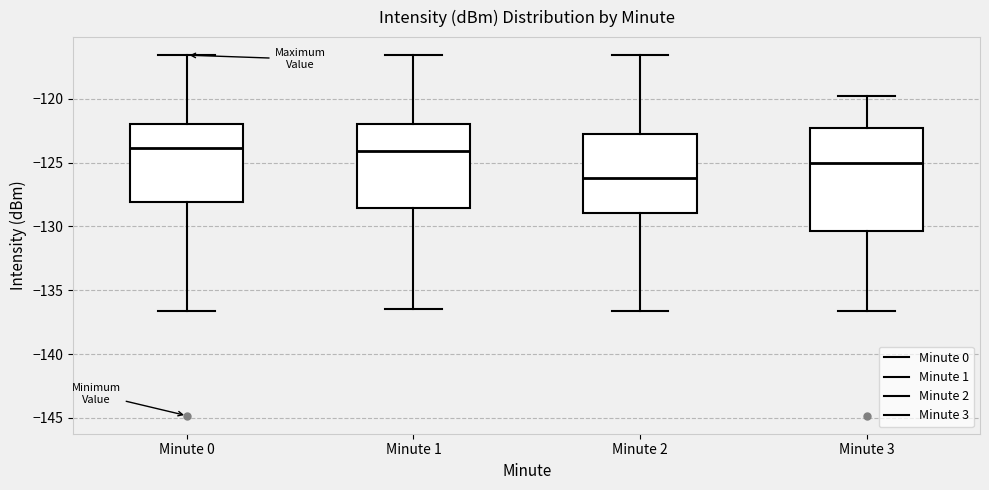

Reading left to right, read every box against the y-axis: the position of its median line, the range the box covers, and the ends of its whiskers. The values are not printed on the chart, so give them approximately, as read against the axis.

Minute 0: median -124.0, box -128.0 to -122.0, whiskers -136.5 to -116.5
Minute 1: median -124.0, box -128.5 to -122.0, whiskers -136.5 to -116.5
Minute 2: median -126.0, box -129.0 to -122.5, whiskers -136.5 to -116.5
Minute 3: median -125.0, box -130.5 to -122.5, whiskers -136.5 to -120.0